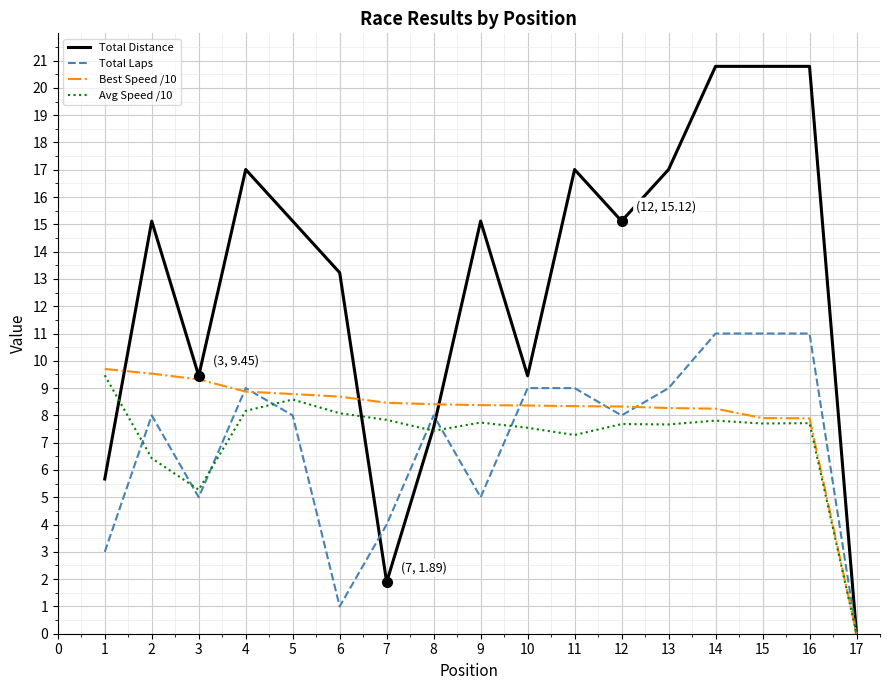

True or false: Best Speed /10 has a value of 8.4 at 9.

True